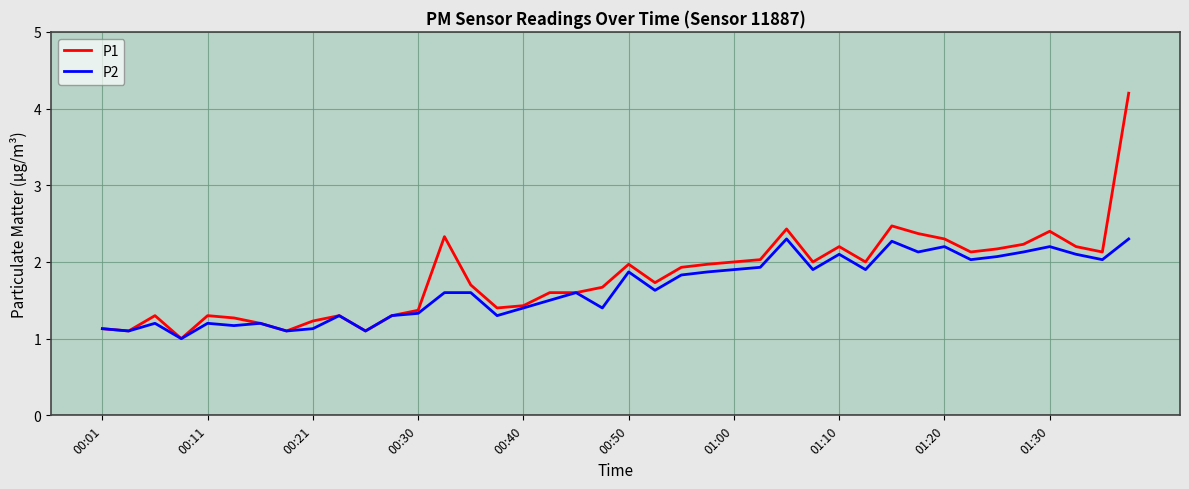

What is the greatest value displayed?

4.2